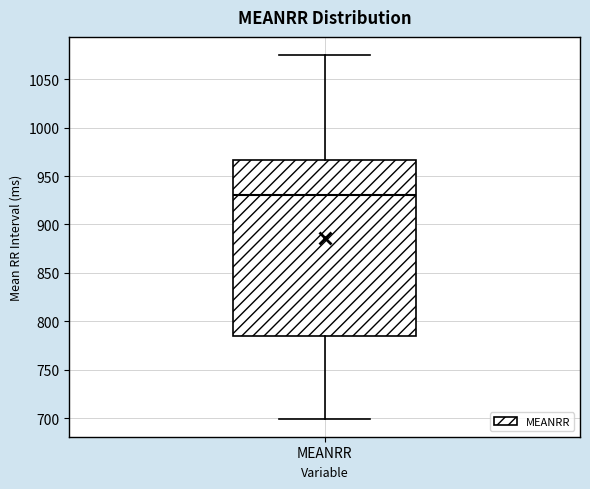

Transcribe this box plot: give where the median line is, the range the box spans, and where the two whiskers end, as read against the y-axis. The values are not printed on the chart, so give them approximately, as read against the axis.

median 930, box 785 to 965, whiskers 700 to 1075